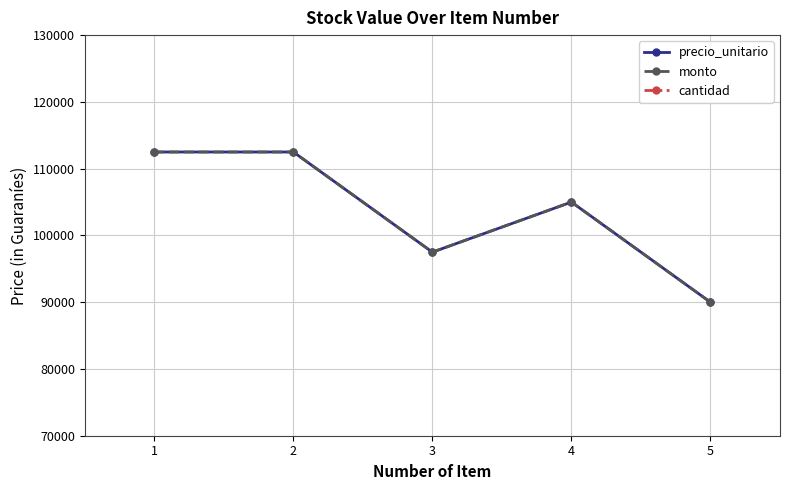

Count the number of categories in the chart.

5